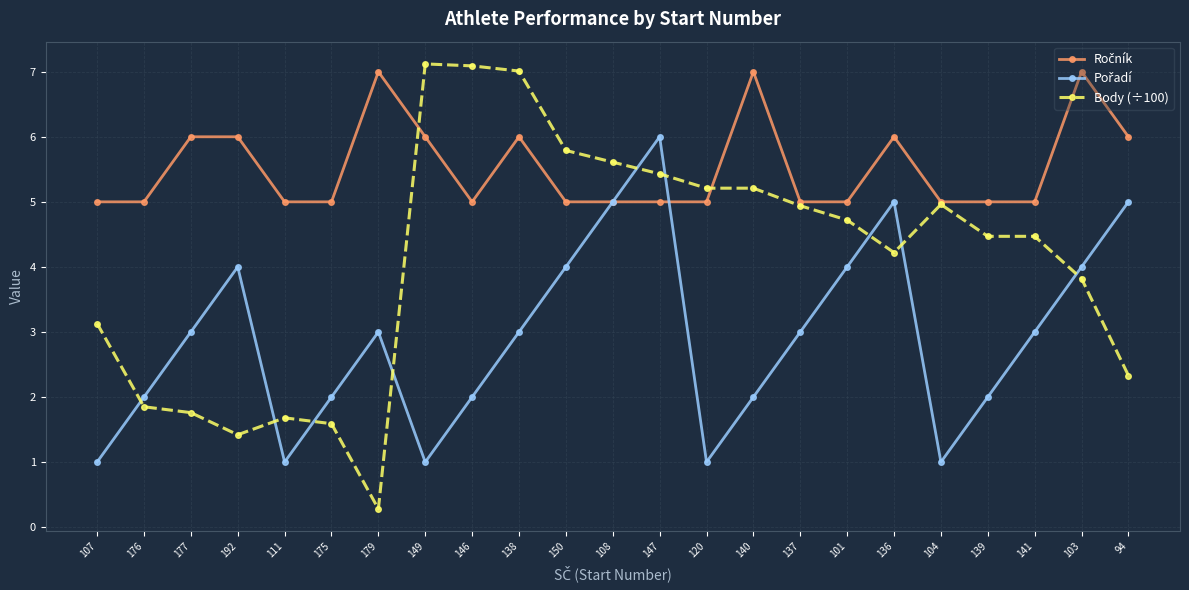

Which series has the widest spread of values?

Body (÷100)